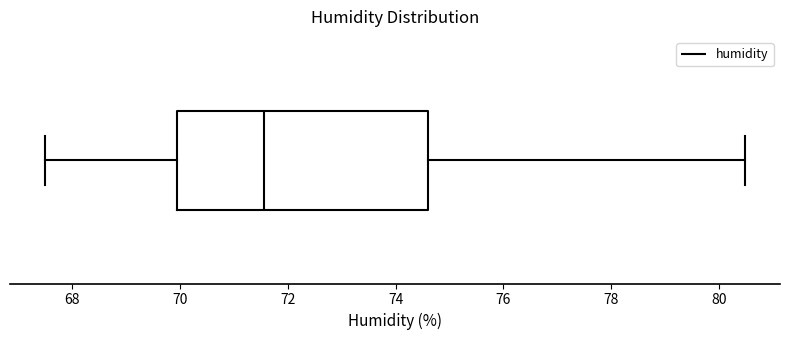

Transcribe this box plot: give where the median line is, the range the box spans, and where the two whiskers end, as read against the x-axis. The values are not printed on the chart, so give them approximately, as read against the axis.

median 71.6, box 70.0 to 74.6, whiskers 67.6 to 80.4